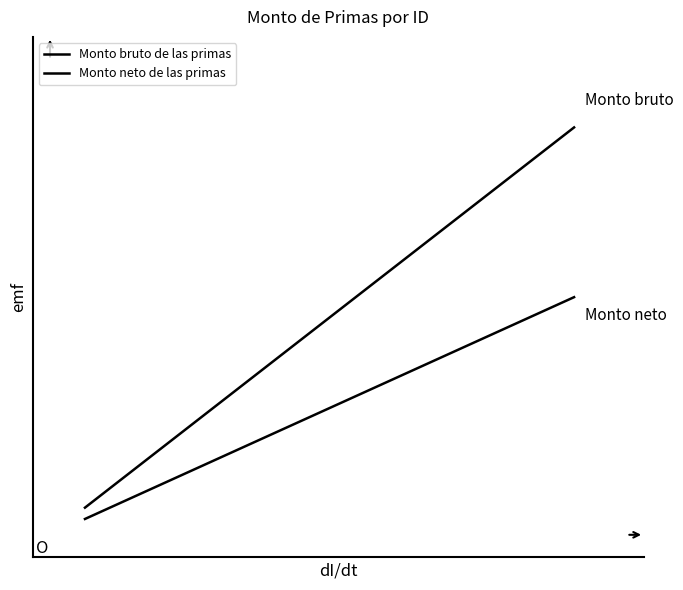

What is the maximum value shown in the chart?

9.0